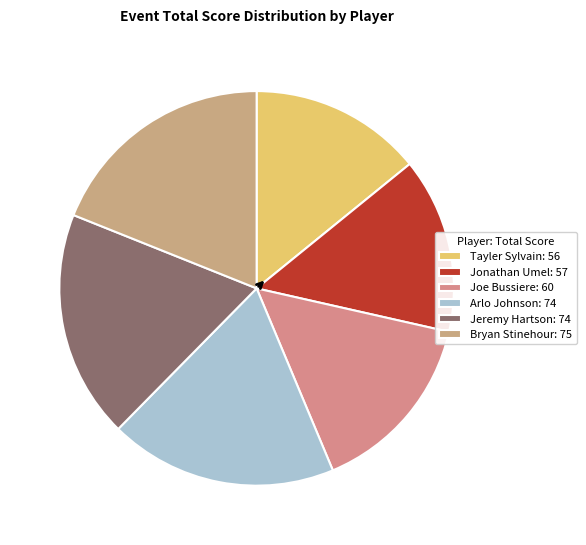

How many slices are in this pie chart?

6